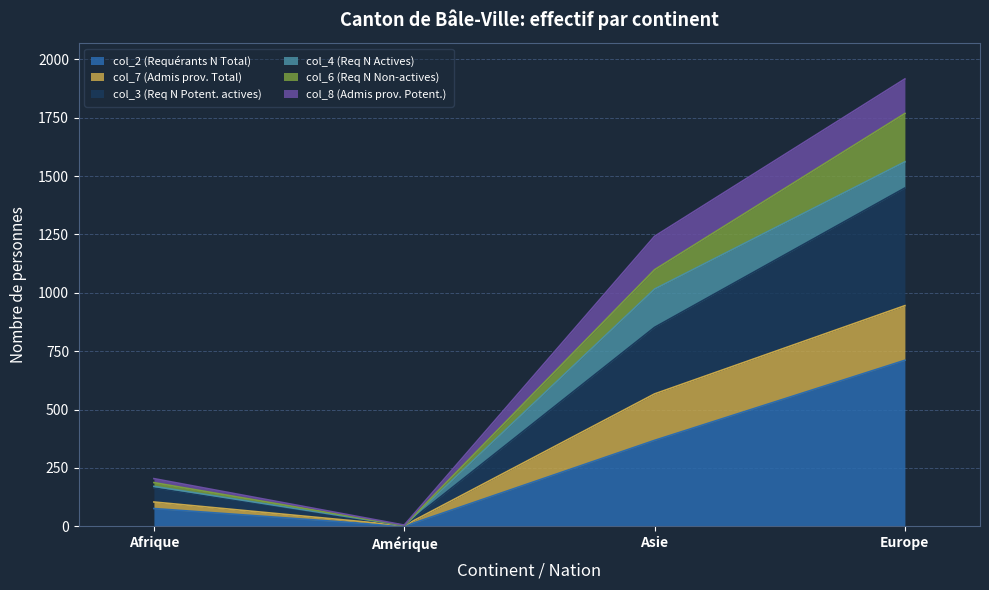

The col_2 (Requérants N Total) series shows 711 at Europe. True or false?

True